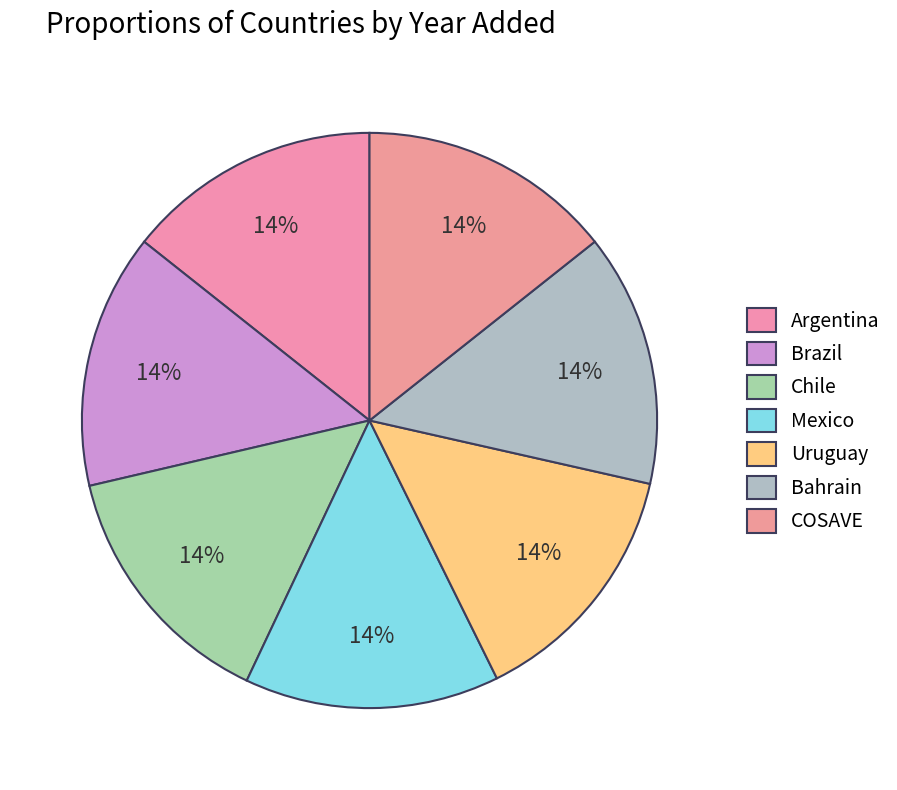

Count the number of slices in the pie.

7